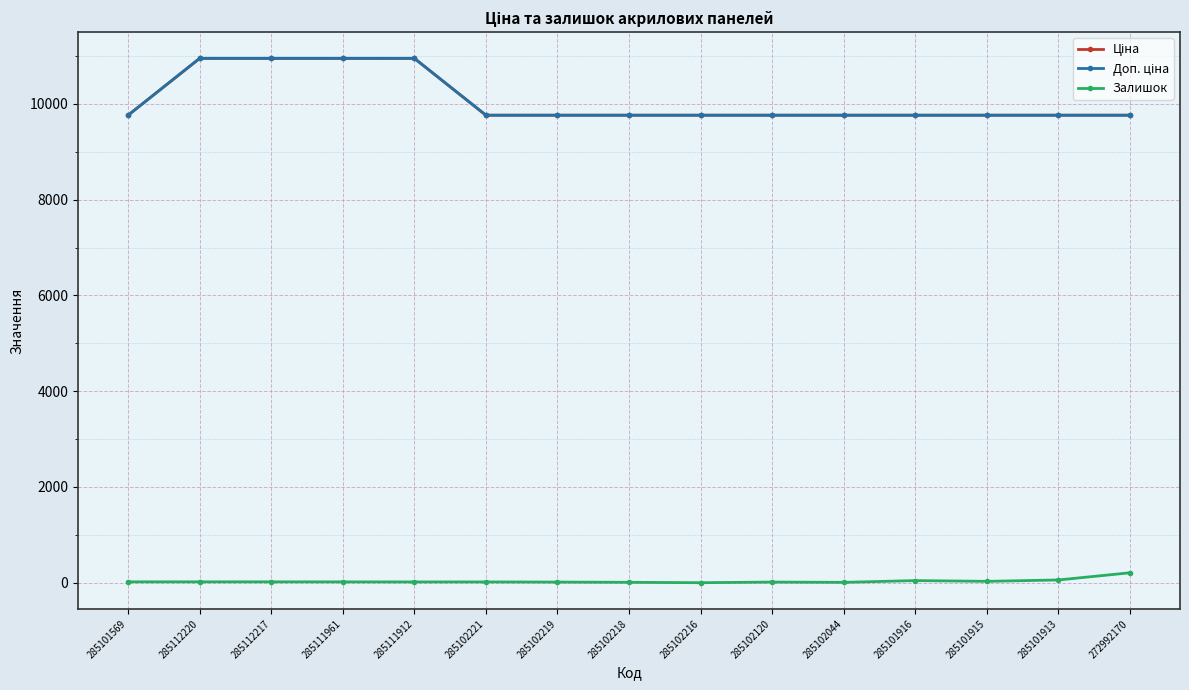

Does the chart have visible grid lines?

Yes